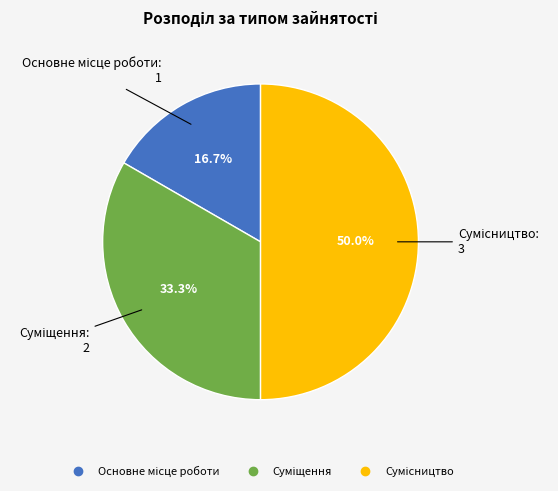

How many slices are in this pie chart?

3